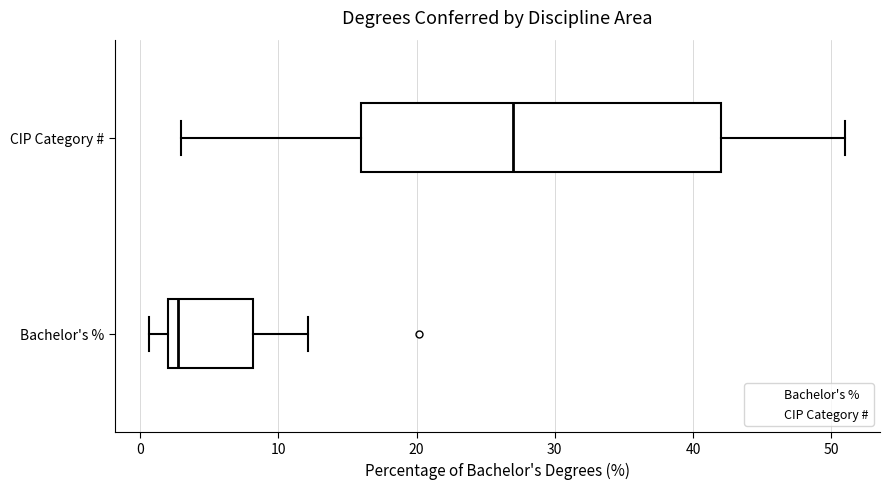

Reading bottom to top, read every box against the x-axis: the position of its median line, the range the box covers, and the ends of its whiskers. The values are not printed on the chart, so give them approximately, as read against the axis.

Bachelor's %: median 3, box 2 to 8, whiskers 1 to 12
CIP Category #: median 27, box 16 to 42, whiskers 3 to 51